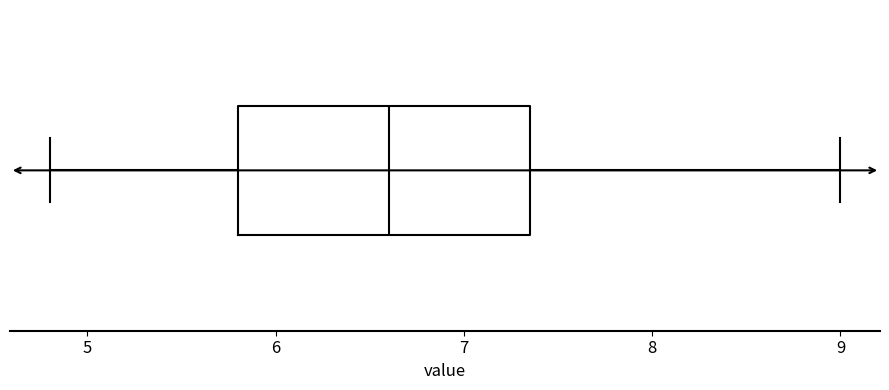

Transcribe this box plot: give where the median line is, the range the box spans, and where the two whiskers end, as read against the x-axis. The values are not printed on the chart, so give them approximately, as read against the axis.

median 6.6, box 5.8 to 7.4, whiskers 4.8 to 9.0